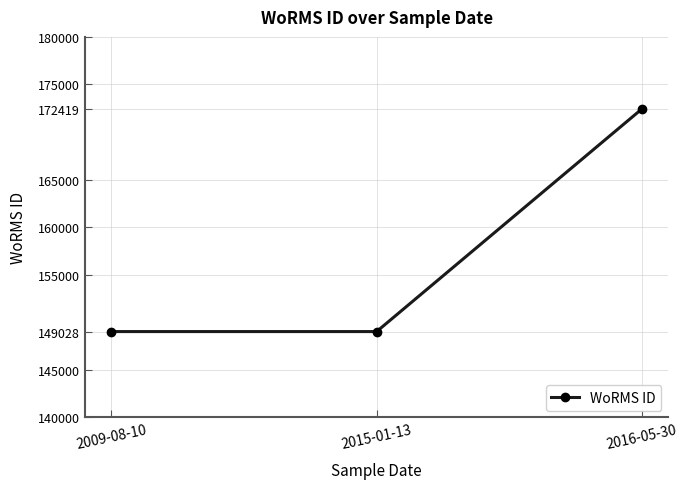

Count the number of data series in this chart.

1